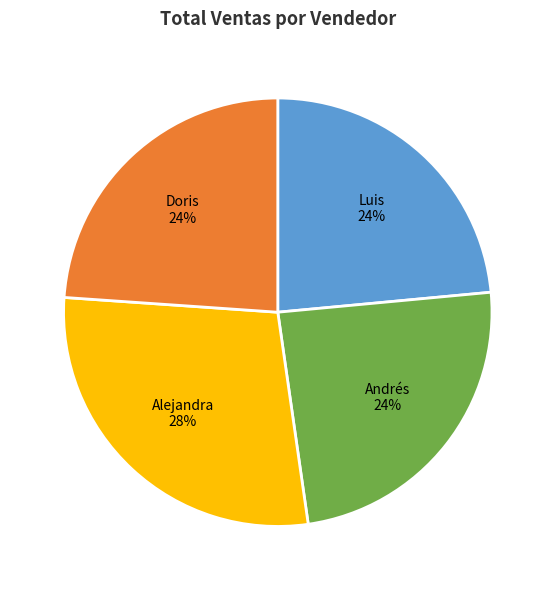

Which slice is the largest?

Alejandra